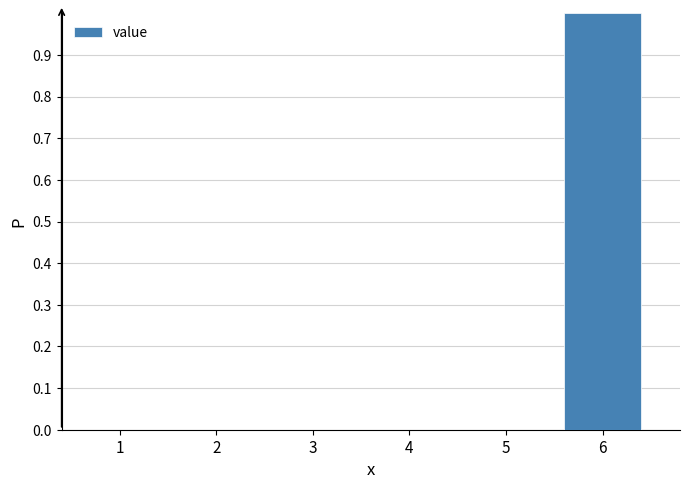

Reading right to left, transcribe all the data shown in this chart.

6=1	5=0	4=0	3=0	2=0	1=0